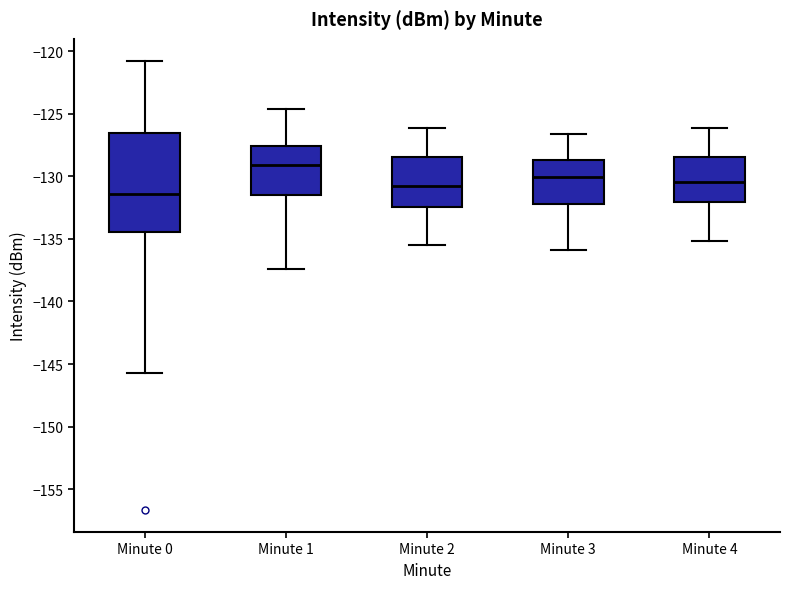

Reading left to right, transcribe this box plot: for each box, give where its median line is, the range the box spans, and where its two whiskers end, as read against the y-axis. The values are not printed on the chart, so give them approximately, as read against the axis.

Minute 0: median -131.5, box -134.5 to -126.5, whiskers -145.5 to -121.0
Minute 1: median -129.0, box -131.5 to -127.5, whiskers -137.5 to -124.5
Minute 2: median -131.0, box -132.5 to -128.5, whiskers -135.5 to -126.0
Minute 3: median -130.0, box -132.0 to -128.5, whiskers -136.0 to -126.5
Minute 4: median -130.5, box -132.0 to -128.5, whiskers -135.0 to -126.0